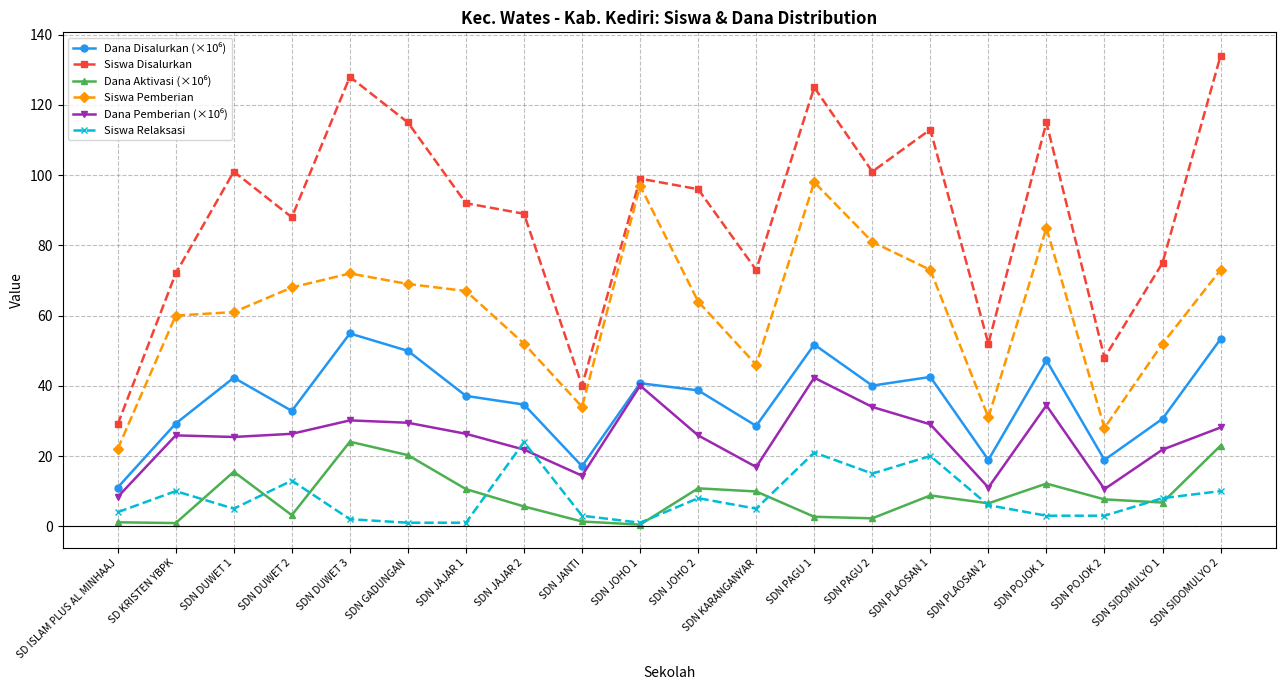

What is the maximum value shown in the chart?

134.0